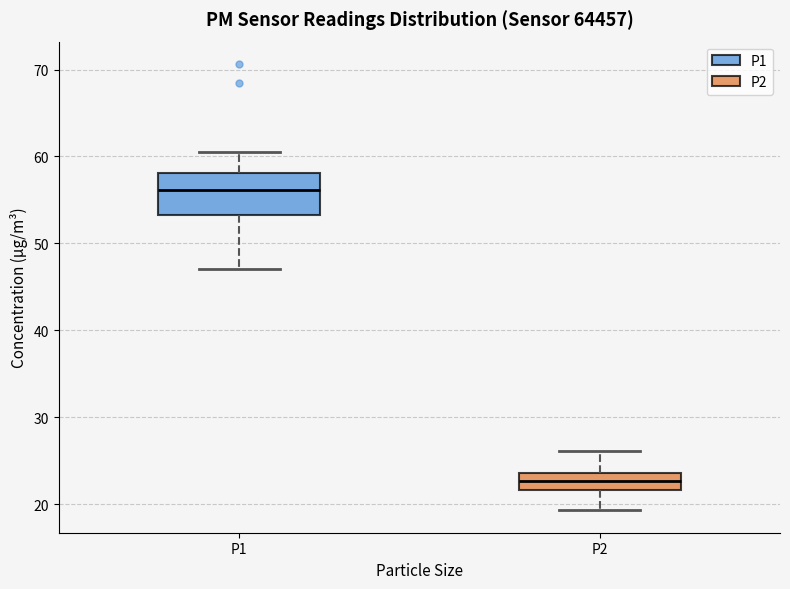

Where is the lower edge of the box for P1 on the y-axis? The values are not printed on the chart, so give them approximately, as read against the axis.

53